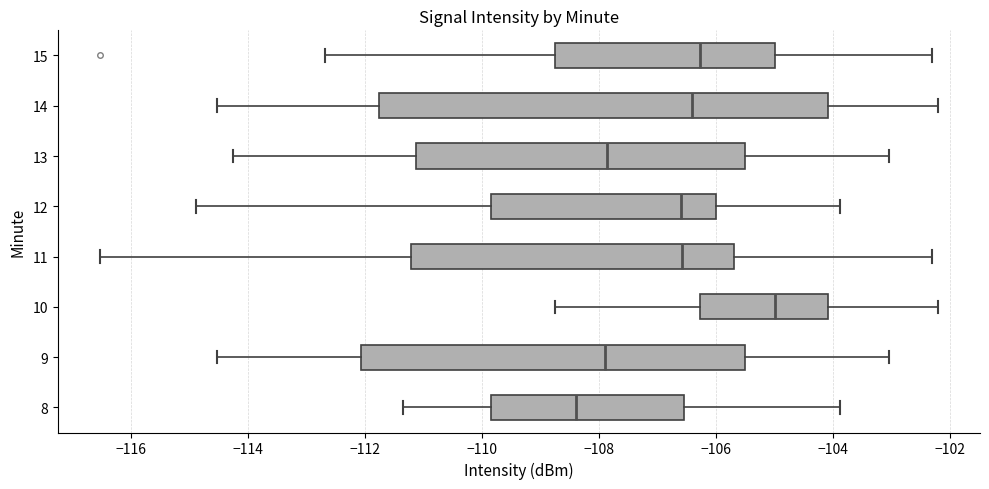

Comparing the boxes themselves (not the whiskers), which one is the widest?

14